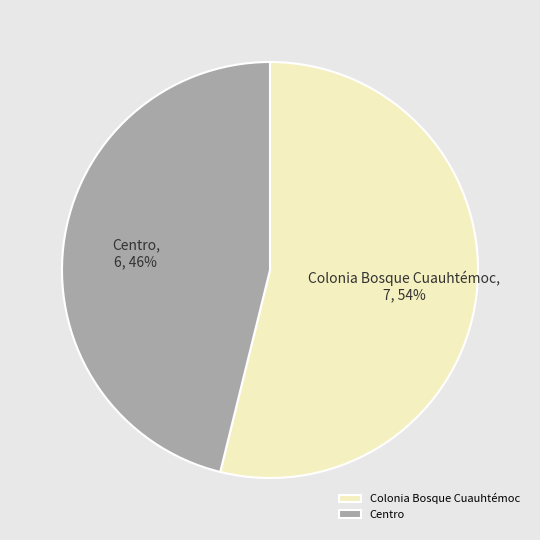

Count the number of slices in the pie.

2